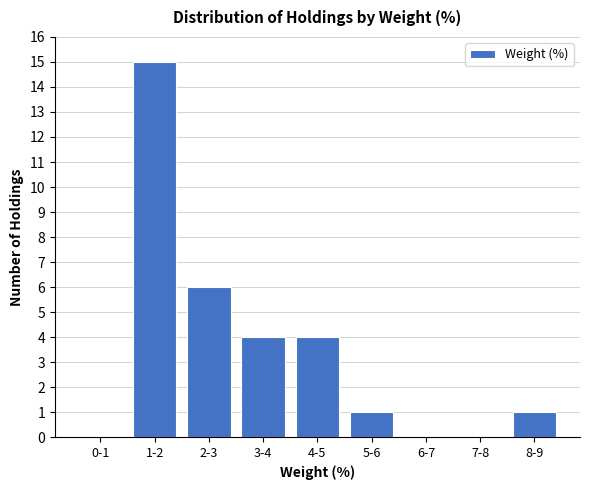

Reading right to left, what are all the values shown in this chart?

8-9=1	7-8=0	6-7=0	5-6=1	4-5=4	3-4=4	2-3=6	1-2=15	0-1=0